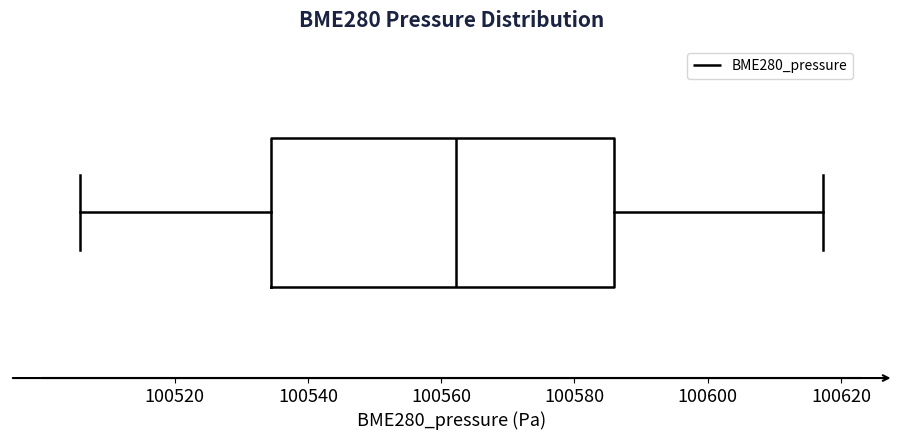

Transcribe this box plot: give where the median line is, the range the box spans, and where the two whiskers end, as read against the x-axis. The values are not printed on the chart, so give them approximately, as read against the axis.

median 100562, box 100534 to 100586, whiskers 100506 to 100618